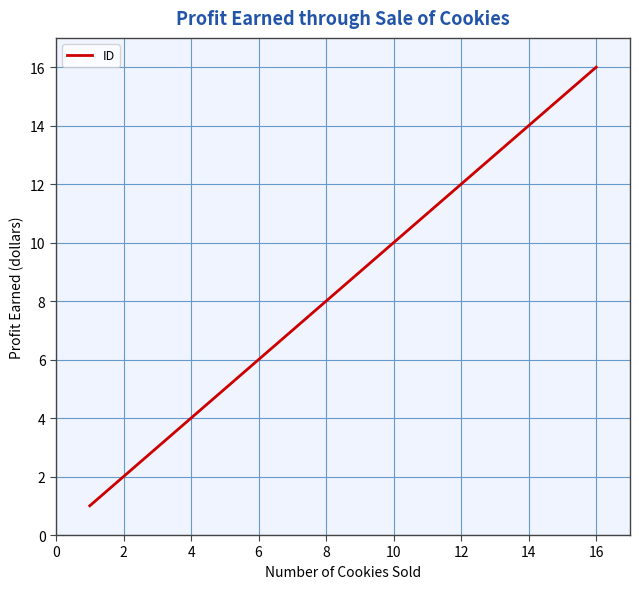

What is the greatest value displayed?

16